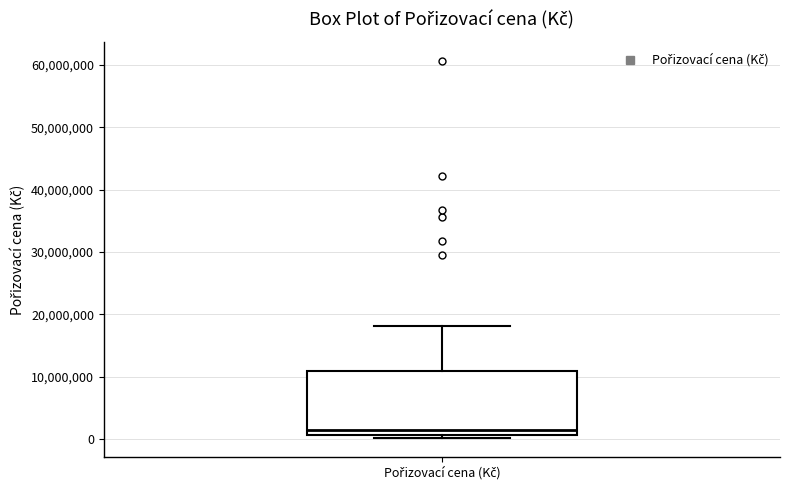

Where is the lower edge of the box for Pořizovací cena (Kč) on the y-axis? The values are not printed on the chart, so give them approximately, as read against the axis.

1000000